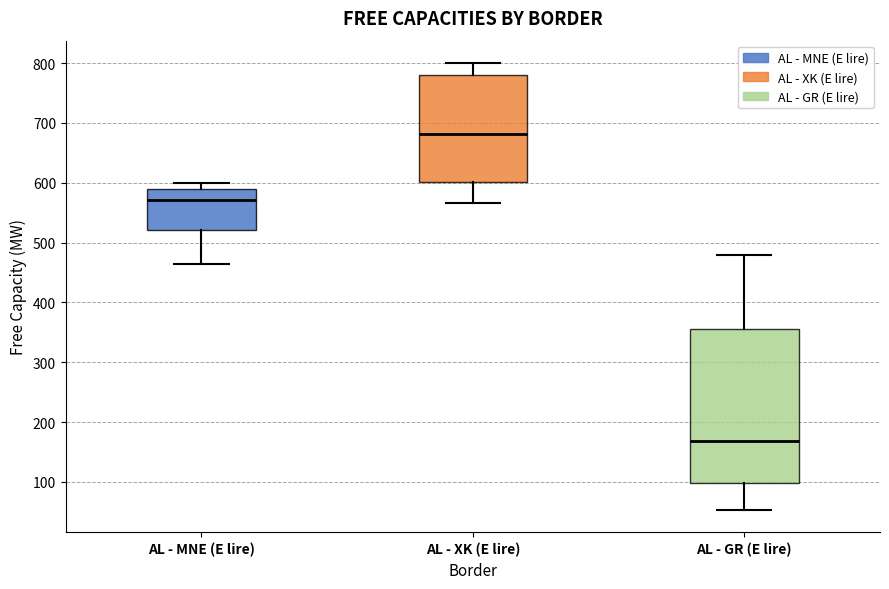

Reading left to right, transcribe this box plot: for each box, give where its median line is, the range the box spans, and where its two whiskers end, as read against the y-axis. The values are not printed on the chart, so give them approximately, as read against the axis.

AL - MNE (E lire): median 570, box 520 to 590, whiskers 460 to 600
AL - XK (E lire): median 680, box 600 to 780, whiskers 570 to 800
AL - GR (E lire): median 170, box 100 to 360, whiskers 50 to 480